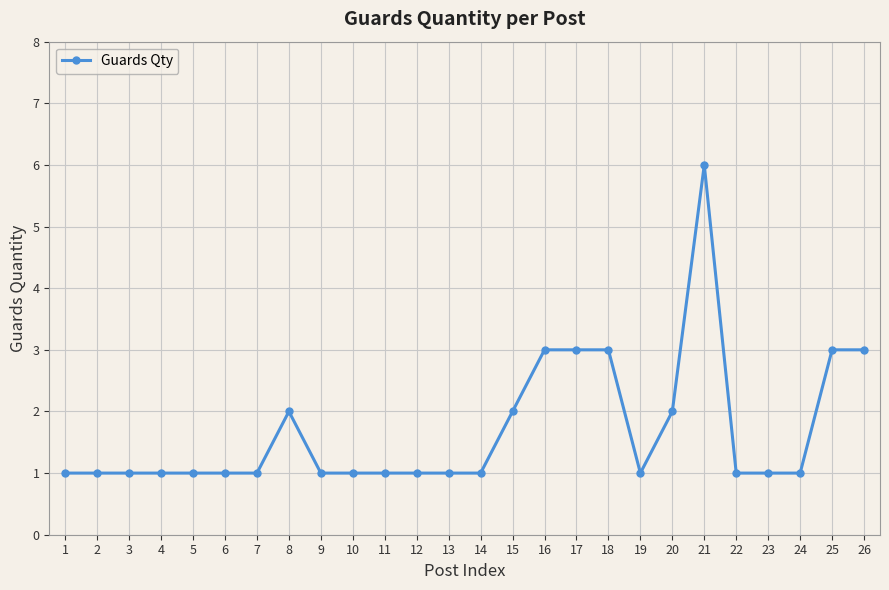

True or false: there are more than 1 points higher than both neighbors.

True